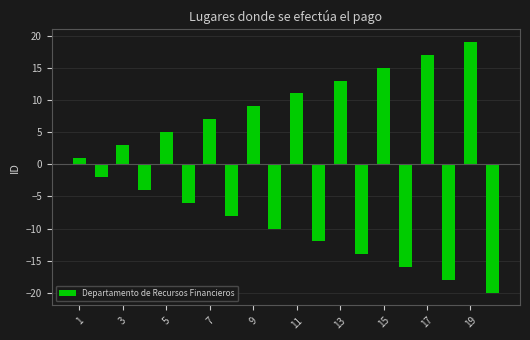

What is the sum of all values?

-10